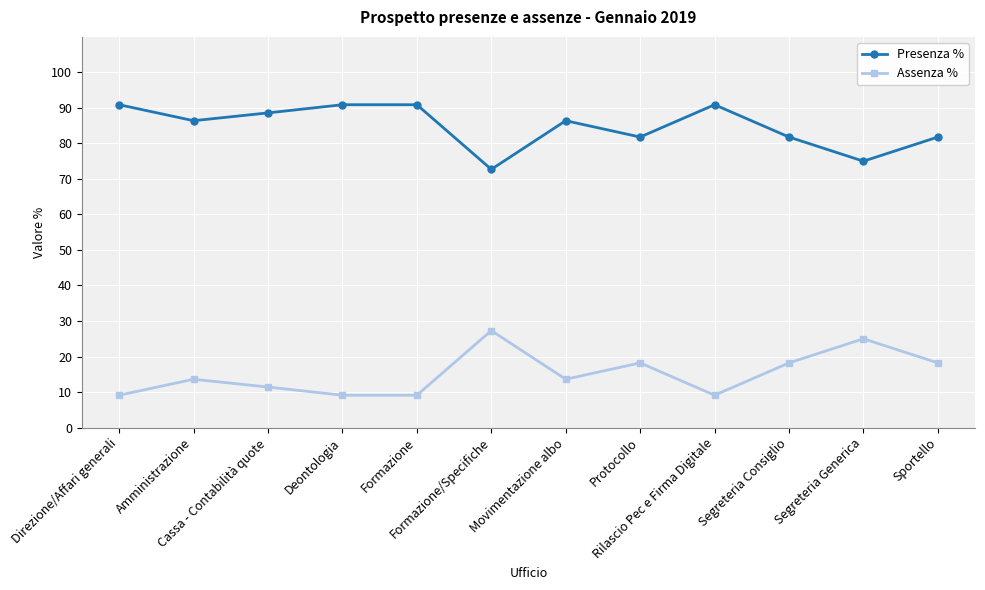

True or false: Presenza % and Assenza % cross at least once.

False